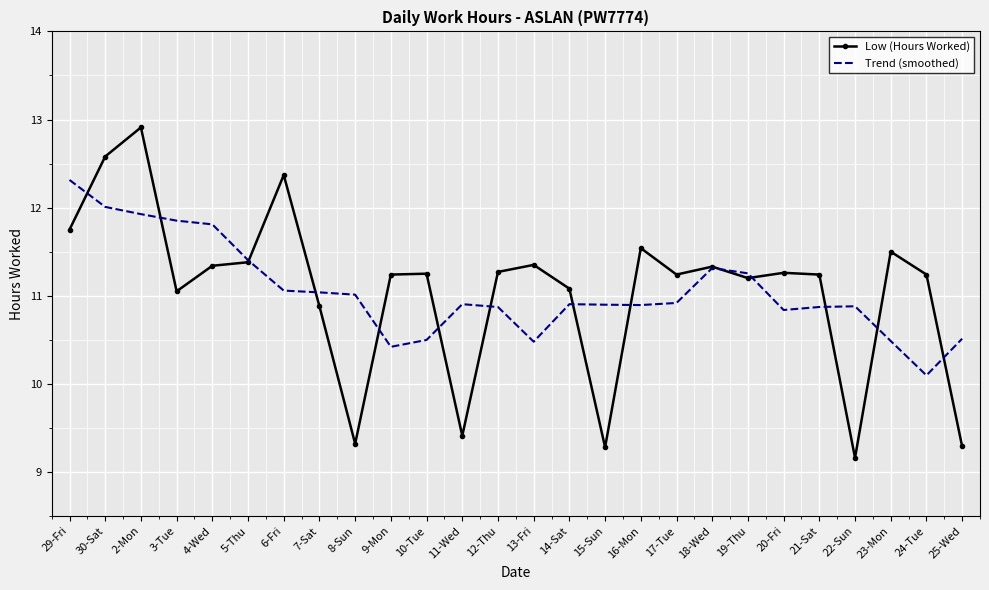

What position from the right is 3-Tue?

23